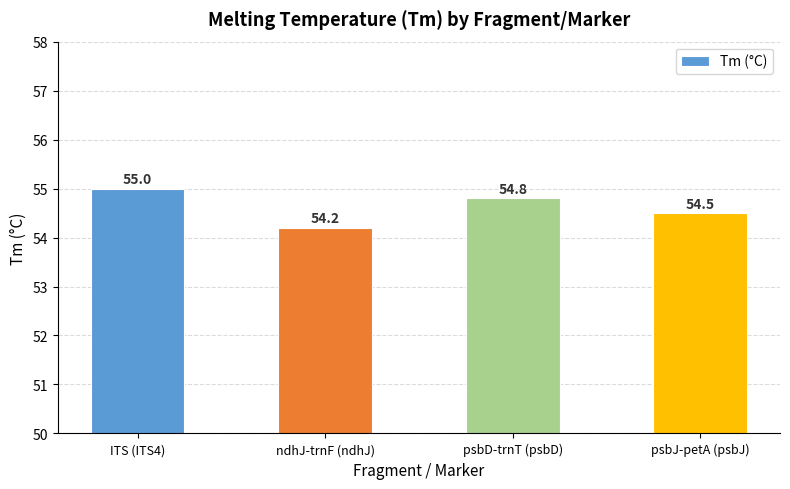

At which label is the value closest to 54?

ndhJ-trnF (ndhJ)